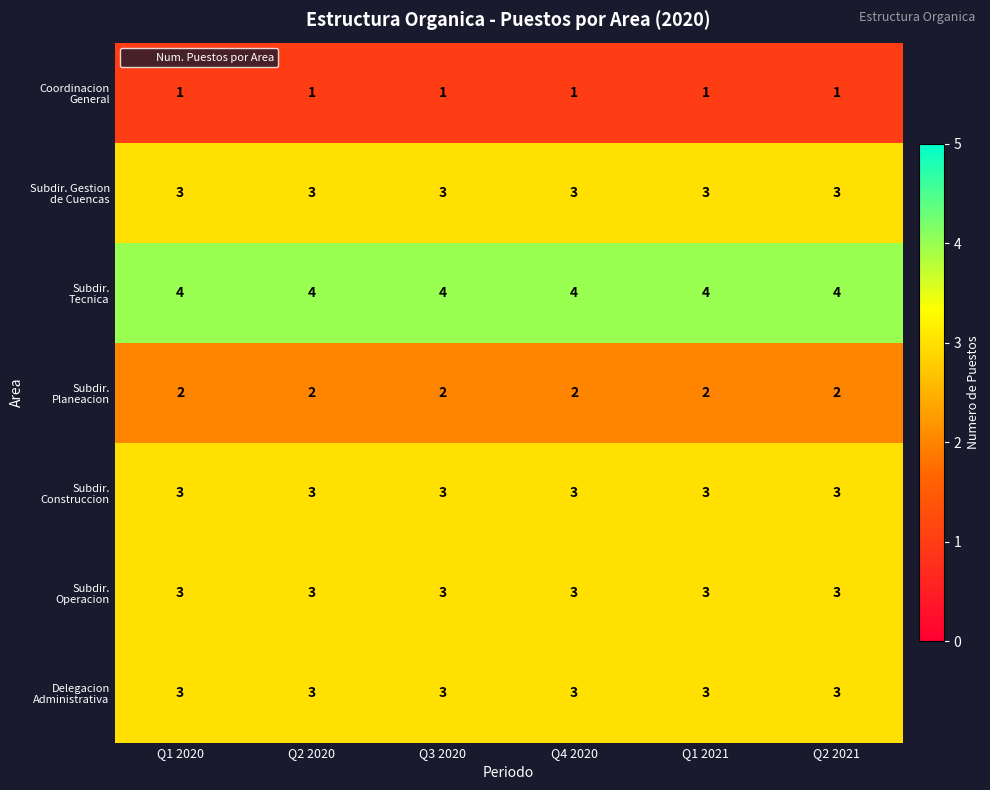

What is the total value across all series at Q1 2020?

19